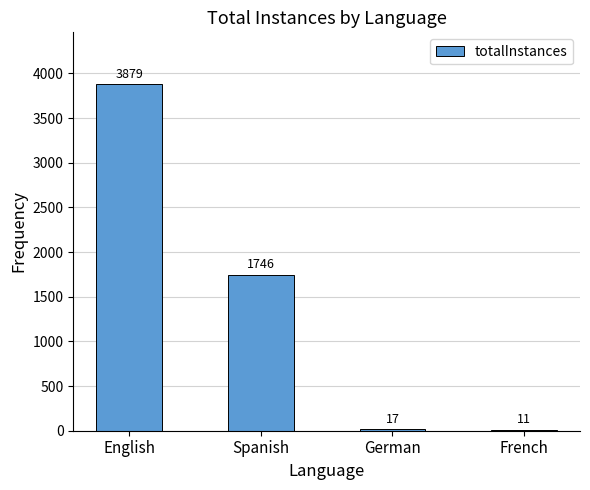

What is the greatest value displayed?

3879